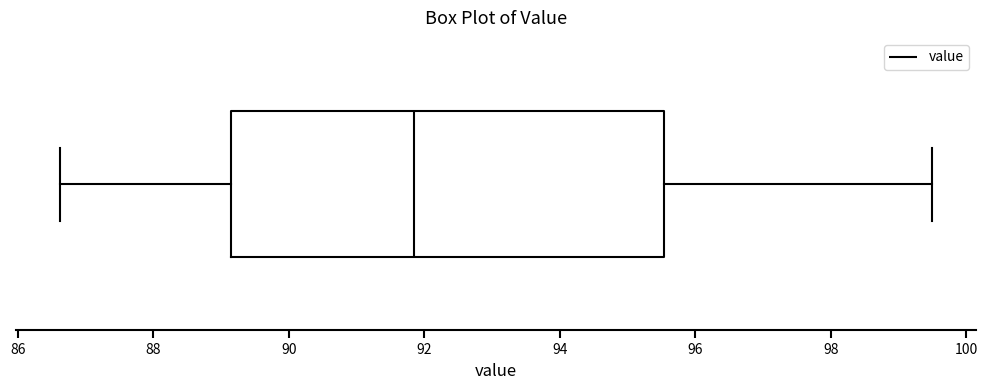

Transcribe this box plot: give where the median line is, the range the box spans, and where the two whiskers end, as read against the x-axis. The values are not printed on the chart, so give them approximately, as read against the axis.

median 91.8, box 89.2 to 95.6, whiskers 86.6 to 99.6